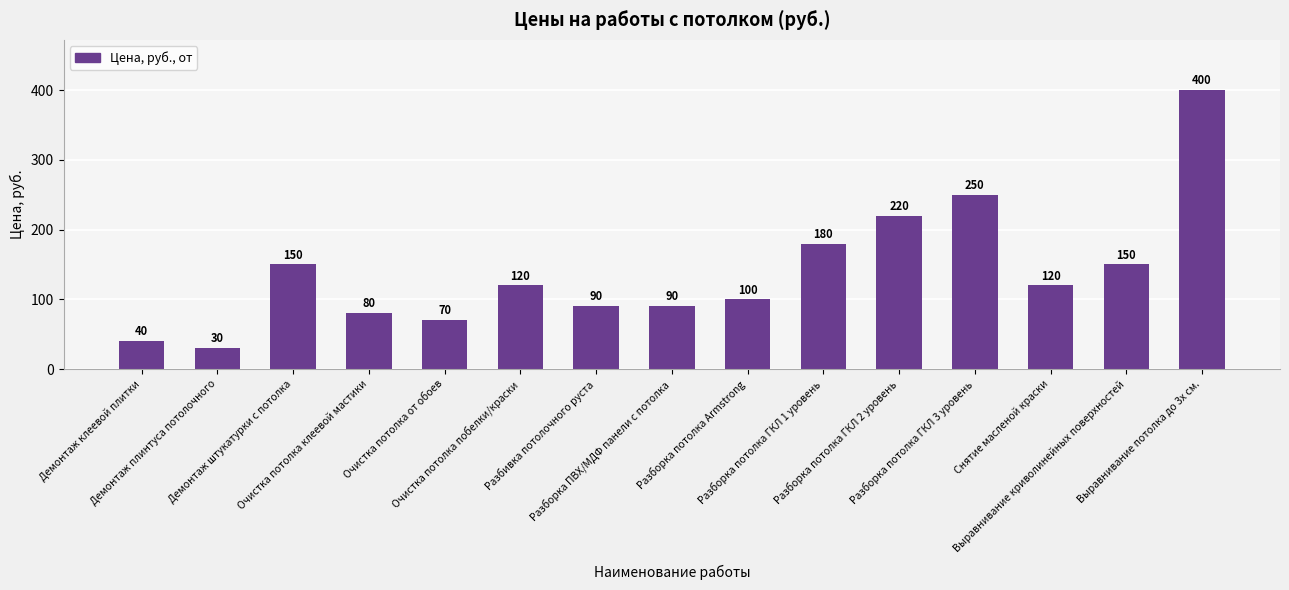

What is the difference between the second highest and minimum values?

220